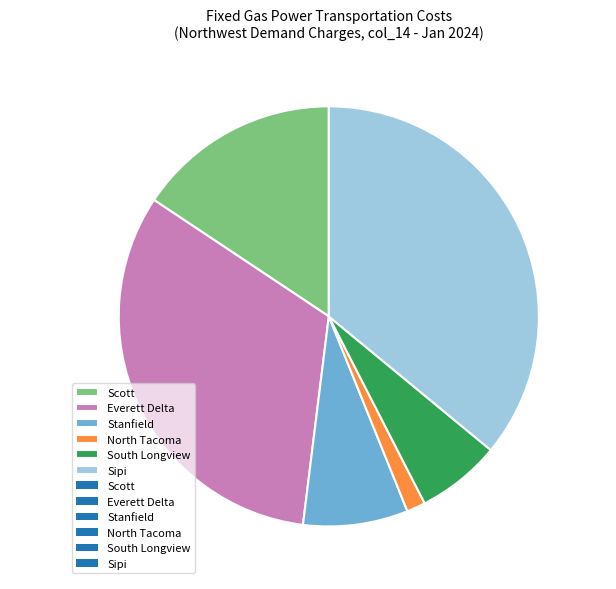

Do Everett Delta and Scott together represent more than half of the pie?

No